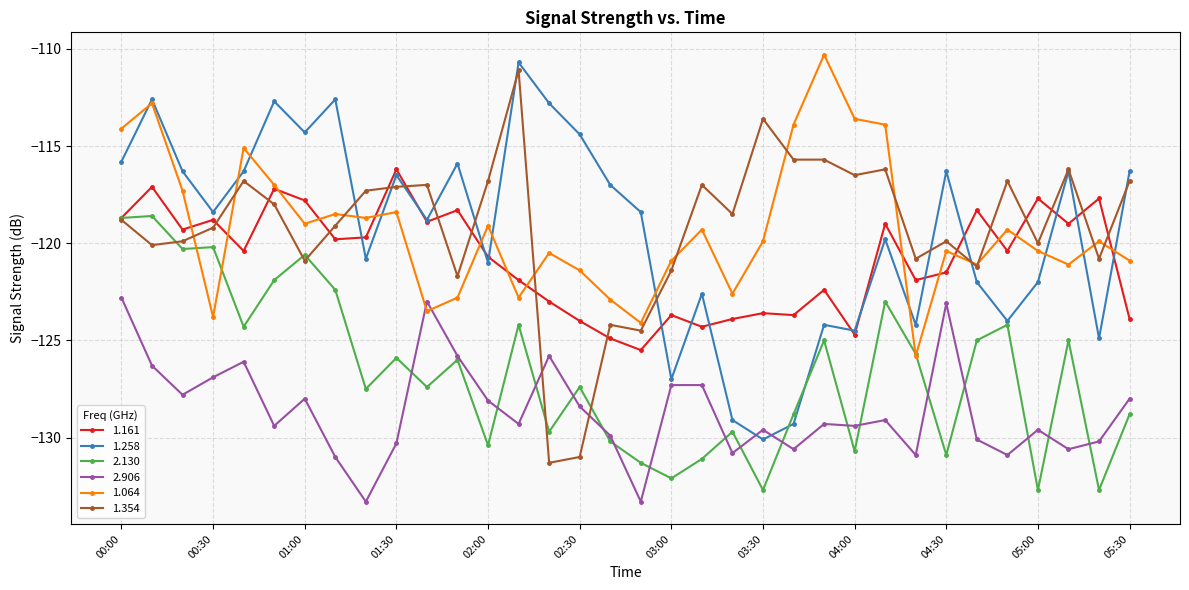

True or false: 2.906 has more than 0 points higher than both neighbors.

True